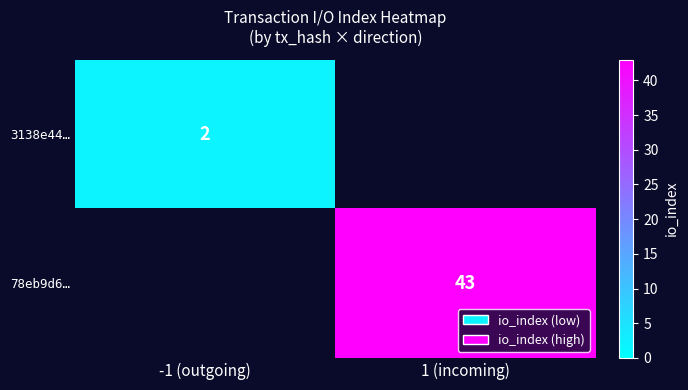

Is the value of 78eb9d6… at 1 (incoming) greater than the value of 3138e44… at -1 (outgoing)?

Yes